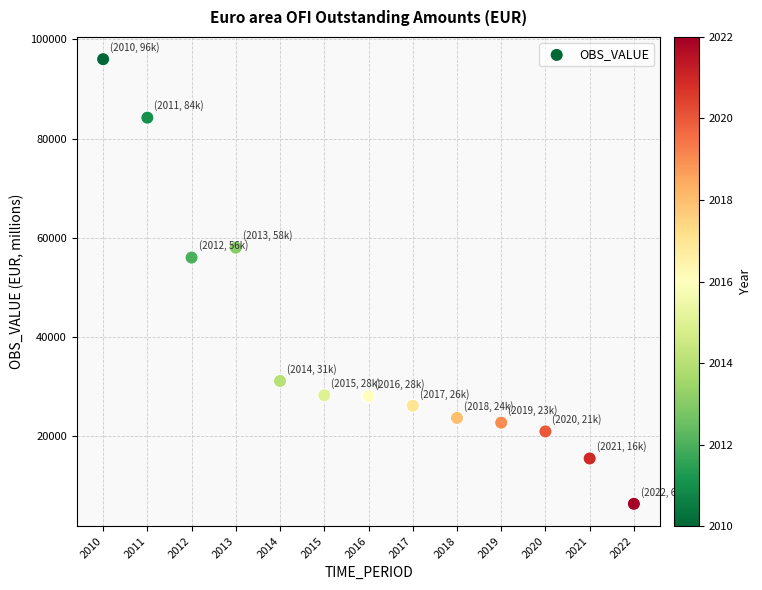

What is the range of X values (max minus min)?

12.0